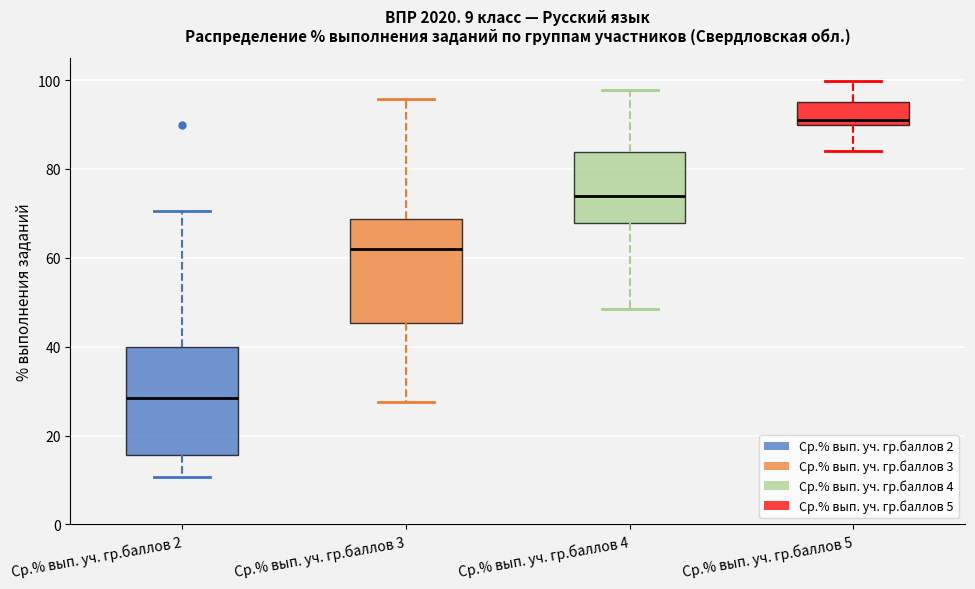

Which box has the lowest median line?

Ср.% вып. уч. гр.баллов 2